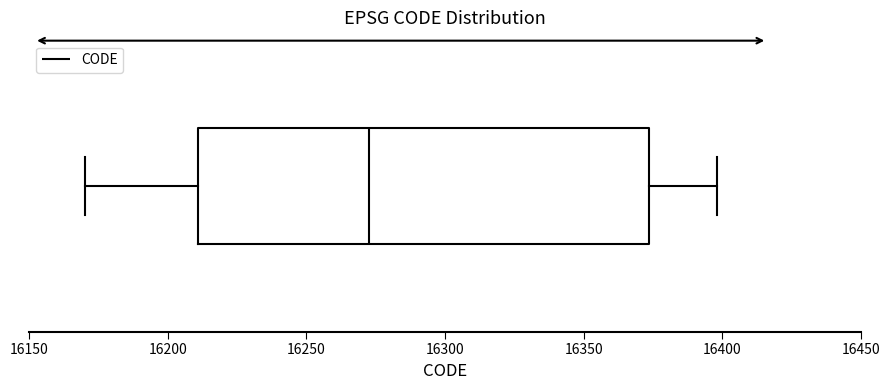

Transcribe this box plot: give where the median line is, the range the box spans, and where the two whiskers end, as read against the x-axis. The values are not printed on the chart, so give them approximately, as read against the axis.

median 16275, box 16210 to 16375, whiskers 16170 to 16400